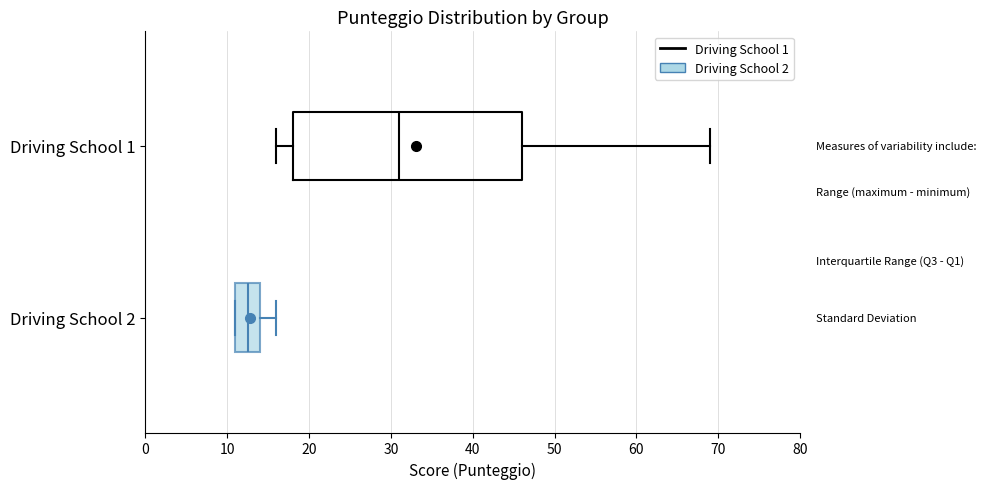

Where does the left whisker of the box for Driving School 1 end on the x-axis? The values are not printed on the chart, so give them approximately, as read against the axis.

16